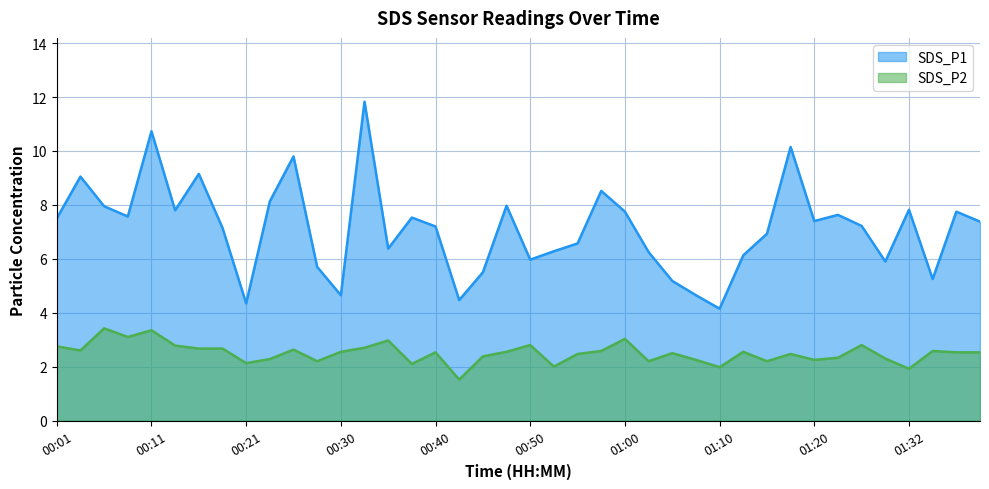

How many distinct data groups are displayed?

2